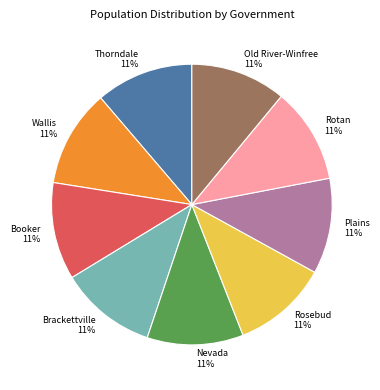

Count the number of slices in the pie.

9